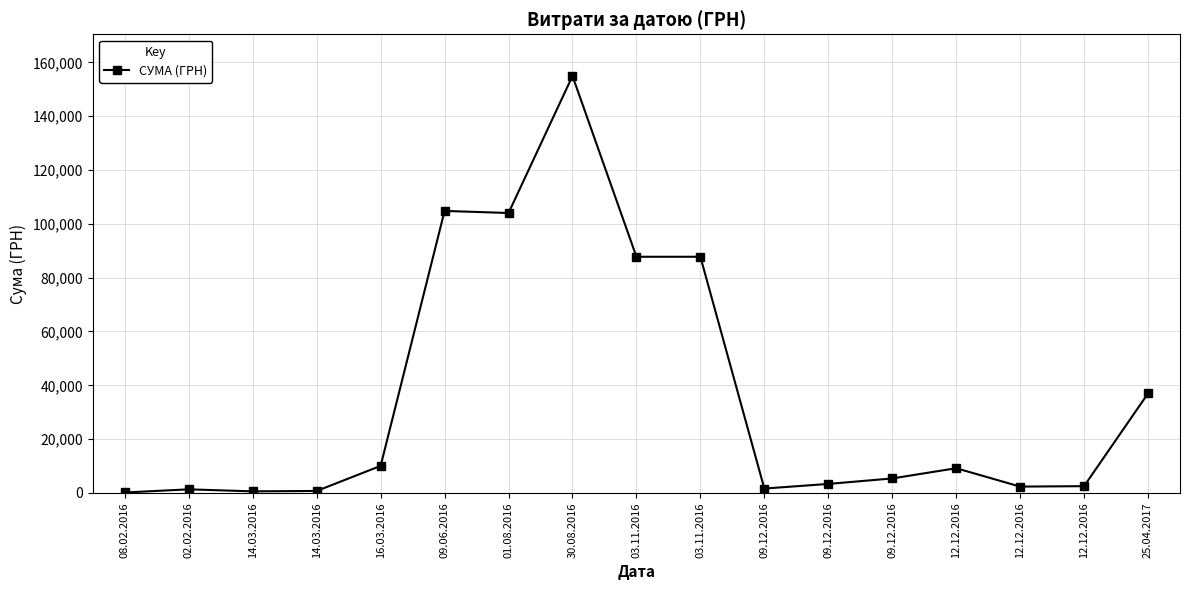

Is this an area chart (filled region under the line)?

No